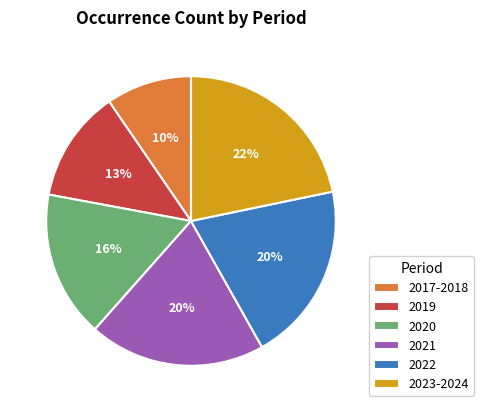

Is 2021 the majority of the pie?

No